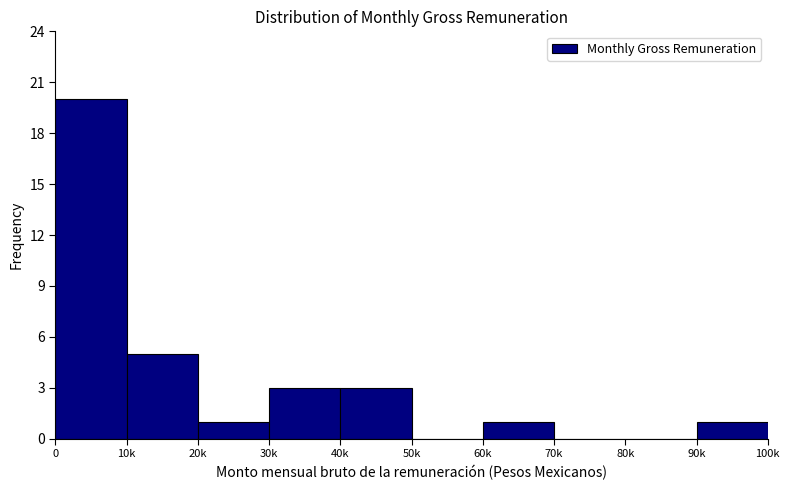

Reading left to right, what are all the values shown in this chart?

0=20	10k=5	20k=1	30k=3	40k=3	50k=0	60k=1	70k=0	80k=0	90k=1